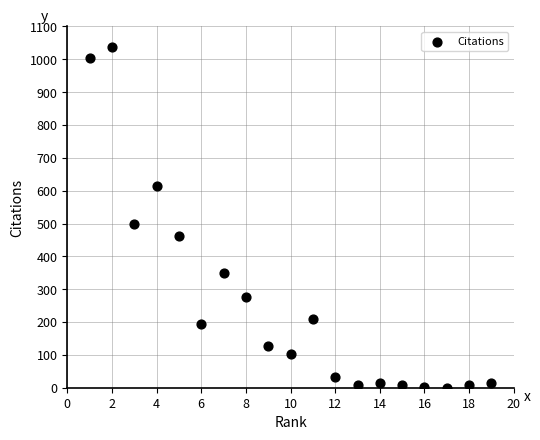

What Y value in the scatter plot is closest to 518?

498